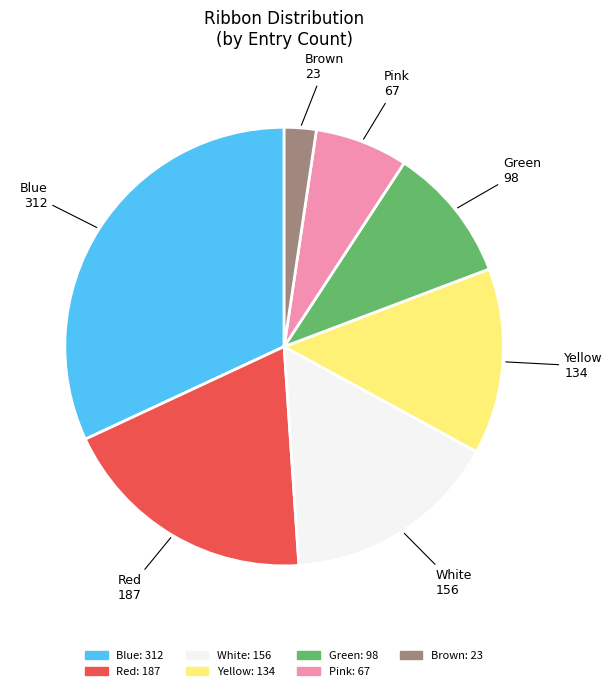

Rank the categories by value from highest to lowest.

Blue, Red, White, Yellow, Green, Pink, Brown